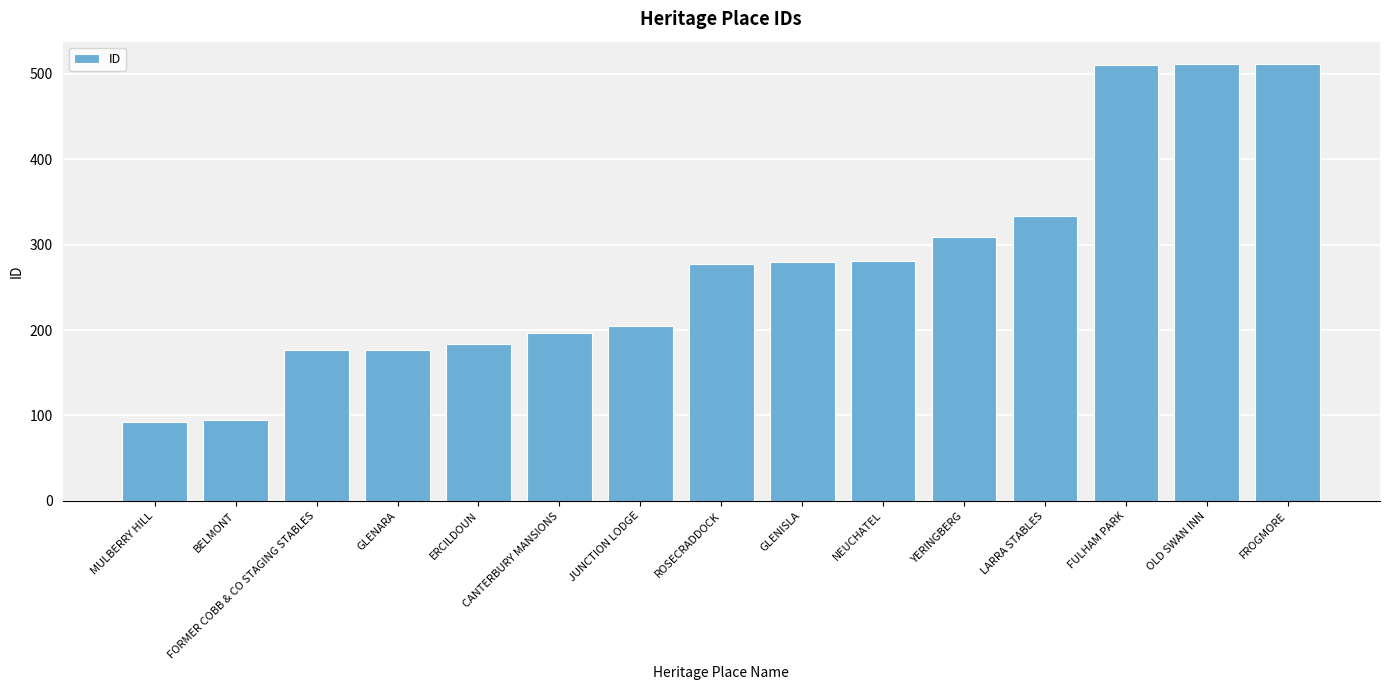

What is the sum of the values at JUNCTION LODGE and ROSECRADDOCK?

482